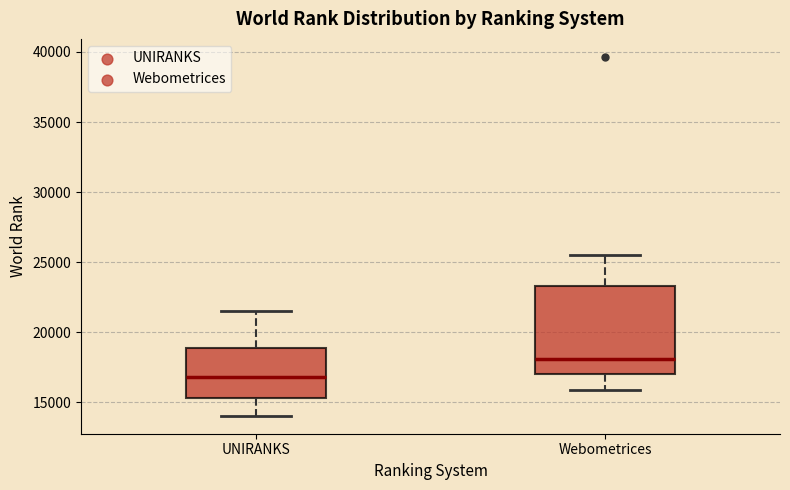

Which box's median line is the highest?

Webometrices